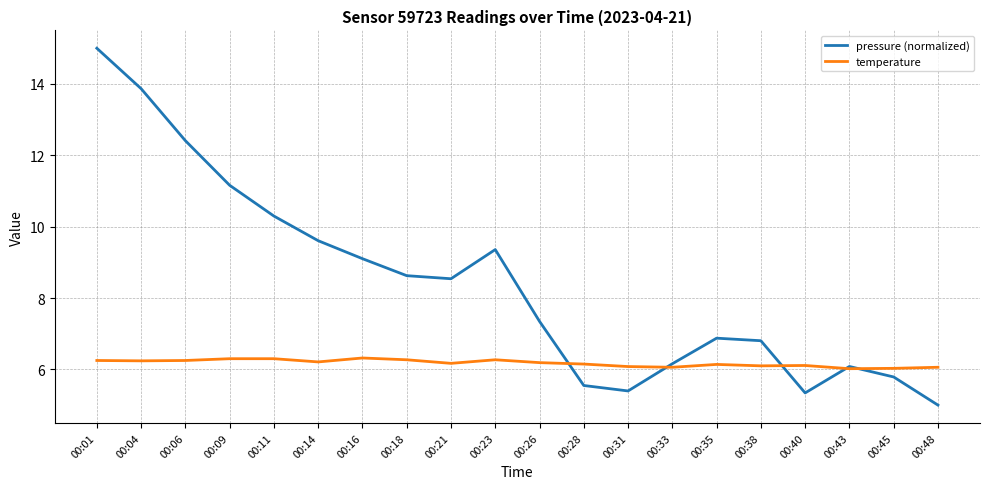

Is it true that temperature equals 1.3 at 00:28?

False